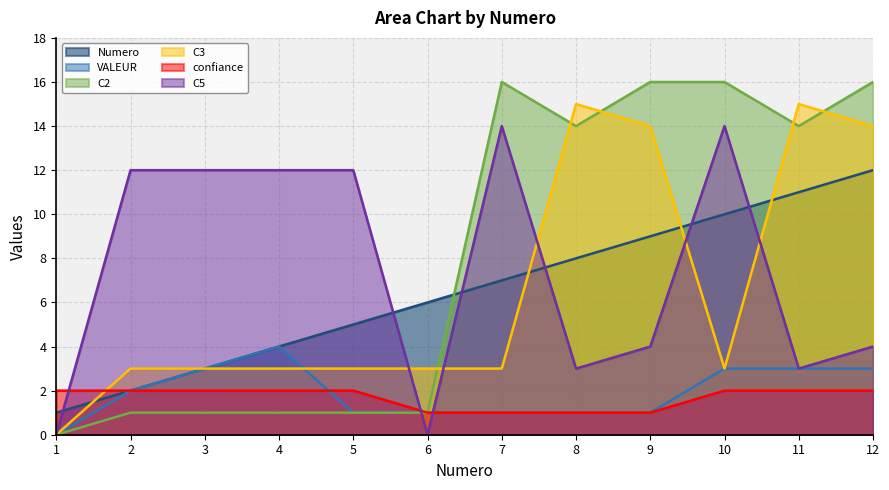

Does the chart display data point markers on the line(s)?

No